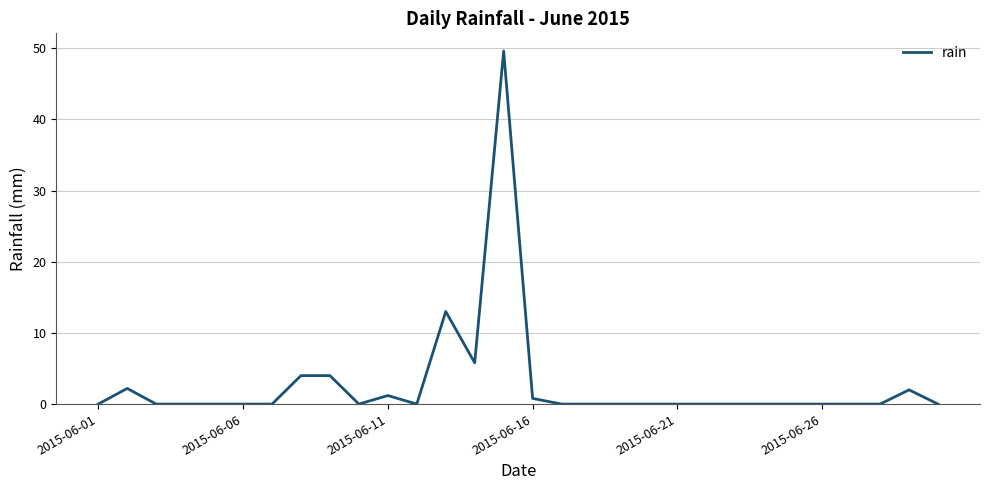

What is the greatest value displayed?

49.6